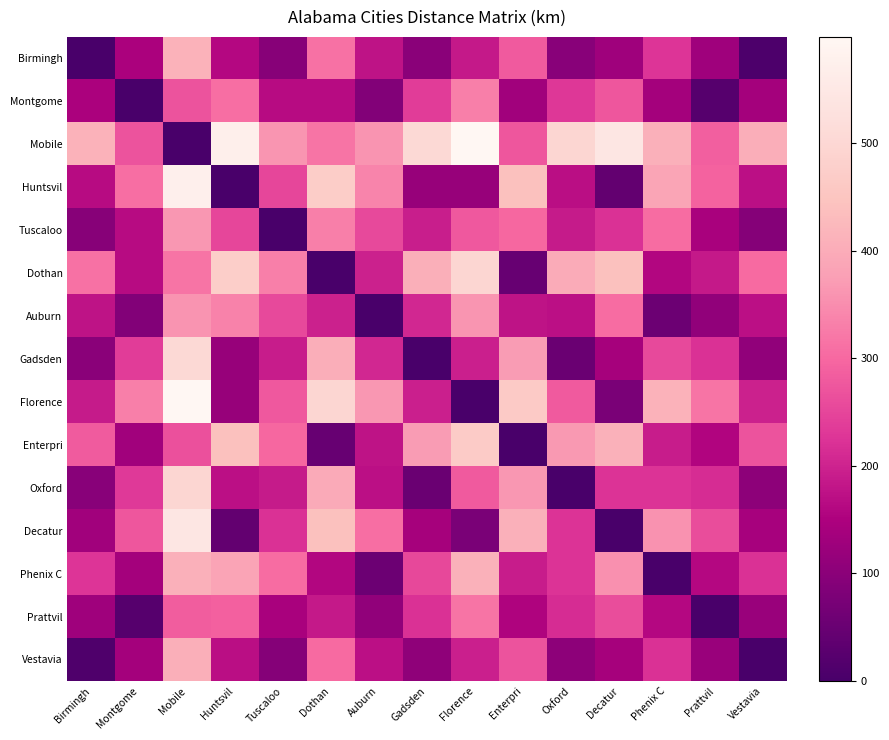

Reading left to right, extract all data points from this chart.

Birmingh: Birmingh=0	Montgome=147	Mobile=414	Huntsvil=161	Tuscaloo=94	Dothan=312	Auburn=176	Gadsden=99	Florence=186	Enterpri=280	Oxford=98	Decatur=130	Phenix C=225	Prattvil=131	Vestavia=9
Montgome: Birmingh=147	Montgome=0	Mobile=271	Huntsvil=307	Tuscaloo=166	Dothan=165	Auburn=87	Gadsden=238	Florence=332	Enterpri=133	Oxford=231	Decatur=276	Phenix C=138	Prattvil=22	Vestavia=137
Mobile: Birmingh=414	Montgome=271	Mobile=0	Huntsvil=573	Tuscaloo=362	Dothan=317	Auburn=358	Gadsden=505	Florence=599	Enterpri=275	Oxford=498	Decatur=543	Phenix C=409	Prattvil=286	Vestavia=404
Huntsvil: Birmingh=164	Montgome=307	Mobile=574	Huntsvil=0	Tuscaloo=252	Dothan=472	Auburn=339	Gadsden=117	Florence=117	Enterpri=440	Oxford=169	Decatur=41	Phenix C=388	Prattvil=291	Vestavia=172
Tuscaloo: Birmingh=94	Montgome=166	Mobile=363	Huntsvil=252	Tuscaloo=0	Dothan=331	Auburn=257	Gadsden=192	Florence=277	Enterpri=299	Oxford=188	Decatur=221	Phenix C=306	Prattvil=144	Vestavia=92
Dothan: Birmingh=313	Montgome=165	Mobile=317	Huntsvil=473	Tuscaloo=331	Dothan=0	Auburn=197	Gadsden=405	Florence=498	Enterpri=48	Oxford=398	Decatur=442	Phenix C=157	Prattvil=187	Vestavia=303
Auburn: Birmingh=176	Montgome=87	Mobile=358	Huntsvil=336	Tuscaloo=257	Dothan=197	Auburn=0	Gadsden=207	Florence=361	Enterpri=176	Oxford=171	Decatur=305	Phenix C=55	Prattvil=109	Vestavia=173
Gadsden: Birmingh=99	Montgome=238	Mobile=505	Huntsvil=117	Tuscaloo=191	Dothan=403	Auburn=207	Gadsden=0	Florence=195	Enterpri=371	Oxford=52	Decatur=139	Phenix C=256	Prattvil=222	Vestavia=108
Florence: Birmingh=188	Montgome=332	Mobile=599	Huntsvil=117	Tuscaloo=277	Dothan=497	Auburn=363	Gadsden=195	Florence=0	Enterpri=464	Oxford=280	Decatur=77	Phenix C=412	Prattvil=316	Vestavia=197
Enterpri: Birmingh=281	Montgome=133	Mobile=265	Huntsvil=441	Tuscaloo=298	Dothan=48	Auburn=176	Gadsden=372	Florence=466	Enterpri=0	Oxford=366	Decatur=410	Phenix C=190	Prattvil=155	Vestavia=271
Oxford: Birmingh=97	Montgome=232	Mobile=498	Huntsvil=172	Tuscaloo=188	Dothan=396	Auburn=171	Gadsden=52	Florence=279	Enterpri=364	Oxford=0	Decatur=223	Phenix C=224	Prattvil=215	Vestavia=104
Decatur: Birmingh=132	Montgome=276	Mobile=543	Huntsvil=42	Tuscaloo=221	Dothan=441	Auburn=307	Gadsden=140	Florence=77	Enterpri=409	Oxford=224	Decatur=0	Phenix C=357	Prattvil=260	Vestavia=141
Phenix C: Birmingh=225	Montgome=138	Mobile=409	Huntsvil=385	Tuscaloo=306	Dothan=157	Auburn=54	Gadsden=255	Florence=410	Enterpri=190	Oxford=224	Decatur=354	Phenix C=0	Prattvil=160	Vestavia=222
Prattvil: Birmingh=131	Montgome=22	Mobile=285	Huntsvil=290	Tuscaloo=144	Dothan=187	Auburn=109	Gadsden=222	Florence=316	Enterpri=154	Oxford=215	Decatur=260	Phenix C=160	Prattvil=0	Vestavia=121
Vestavia: Birmingh=10	Montgome=138	Mobile=405	Huntsvil=170	Tuscaloo=92	Dothan=302	Auburn=172	Gadsden=106	Florence=195	Enterpri=270	Oxford=104	Decatur=139	Phenix C=222	Prattvil=121	Vestavia=0